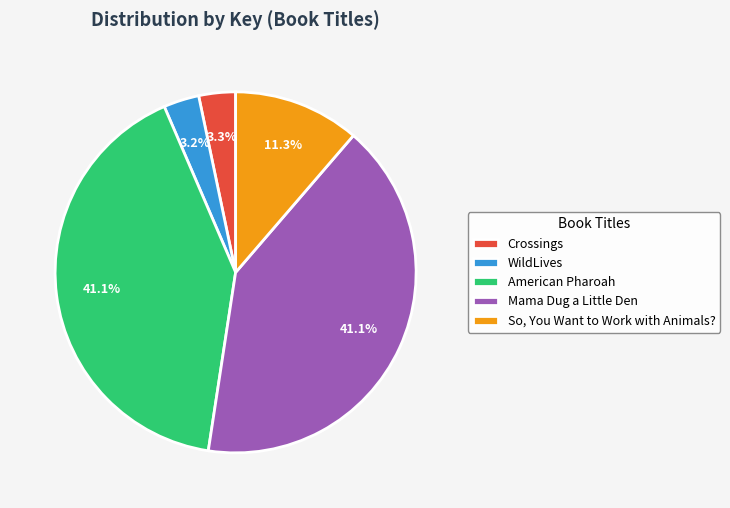

To the nearest percent, what percentage of the pie is WildLives?

3%